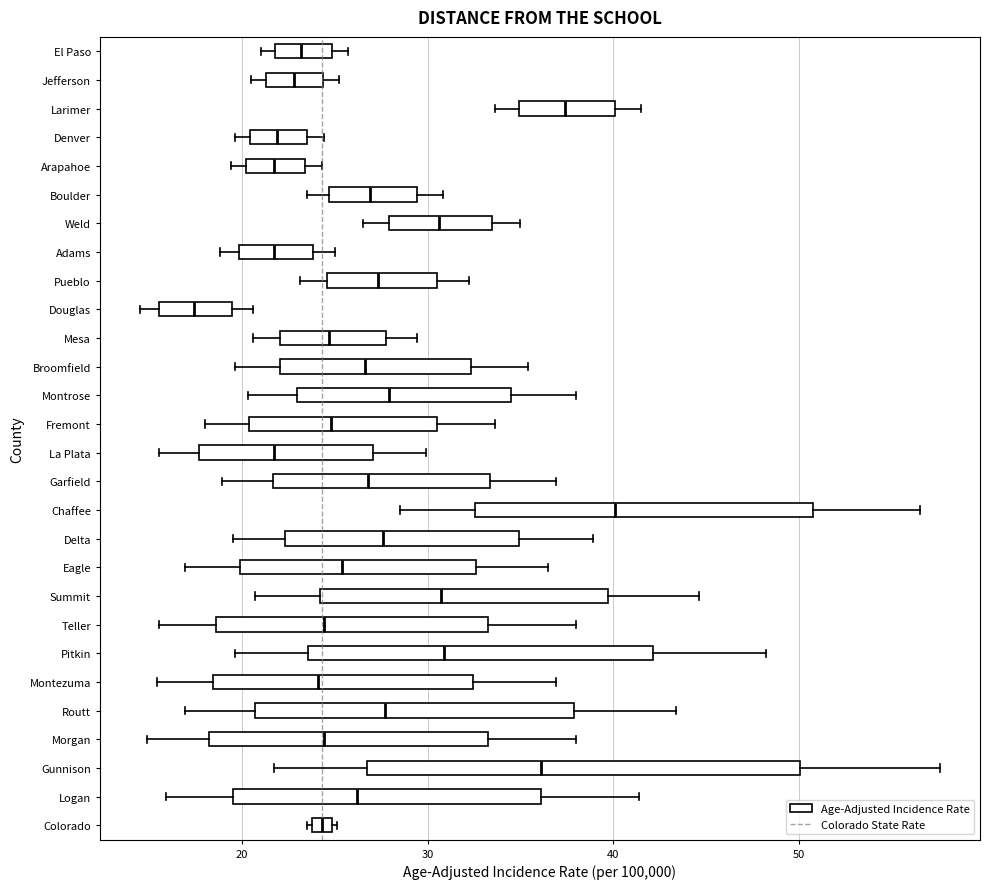

Which box's median line is the furthest to the right?

Chaffee